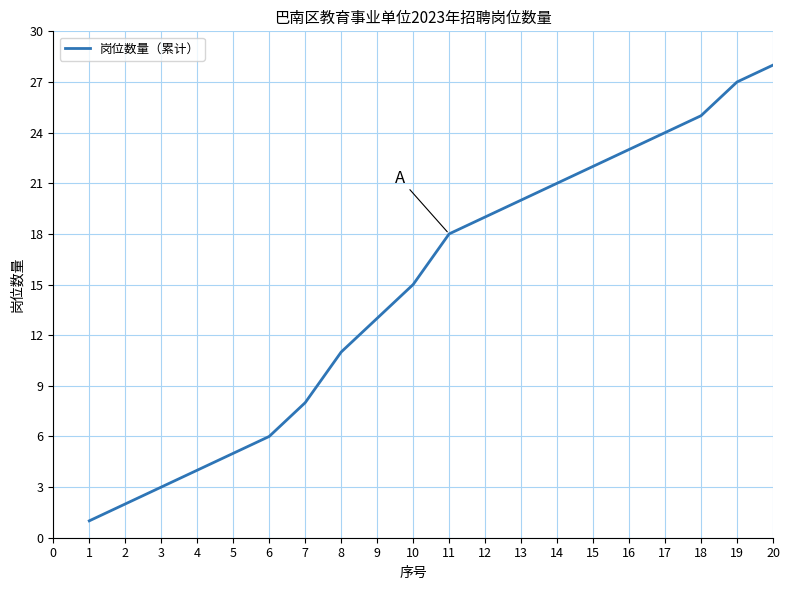

What is the difference between the maximum and minimum values?

27